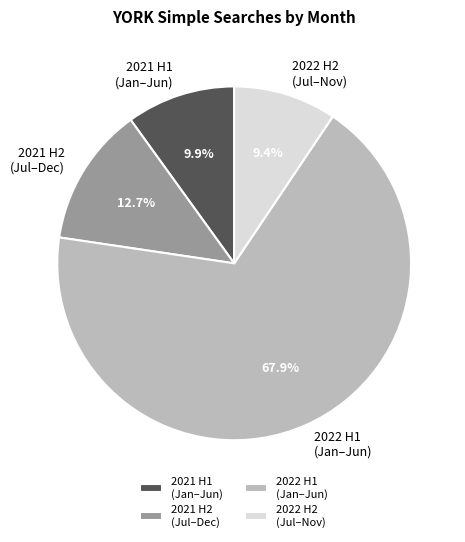

How many slices are in this pie chart?

4